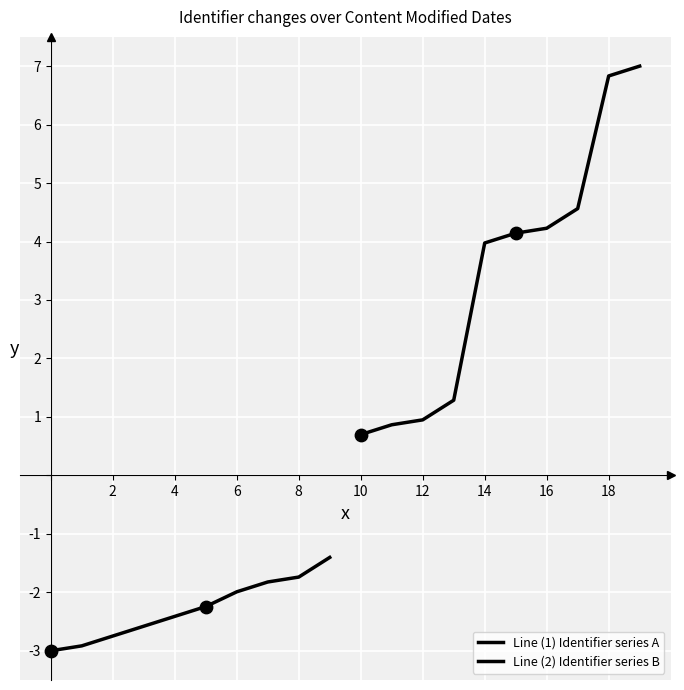

Which series has the largest Y range (max minus min)?

Line (2) Identifier series B